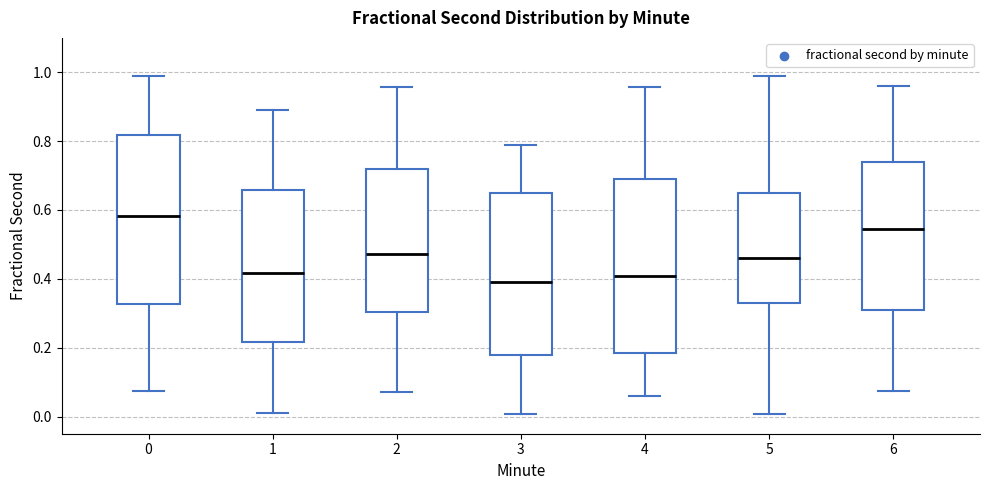

Reading left to right, read every box against the y-axis: the position of its median line, the range the box covers, and the ends of its whiskers. The values are not printed on the chart, so give them approximately, as read against the axis.

0: median 0.58, box 0.32 to 0.82, whiskers 0.08 to 0.98
1: median 0.42, box 0.22 to 0.66, whiskers 0.02 to 0.90
2: median 0.48, box 0.30 to 0.72, whiskers 0.08 to 0.96
3: median 0.40, box 0.18 to 0.64, whiskers 0.00 to 0.78
4: median 0.40, box 0.18 to 0.68, whiskers 0.06 to 0.96
5: median 0.46, box 0.34 to 0.64, whiskers 0.00 to 0.98
6: median 0.54, box 0.30 to 0.74, whiskers 0.08 to 0.96